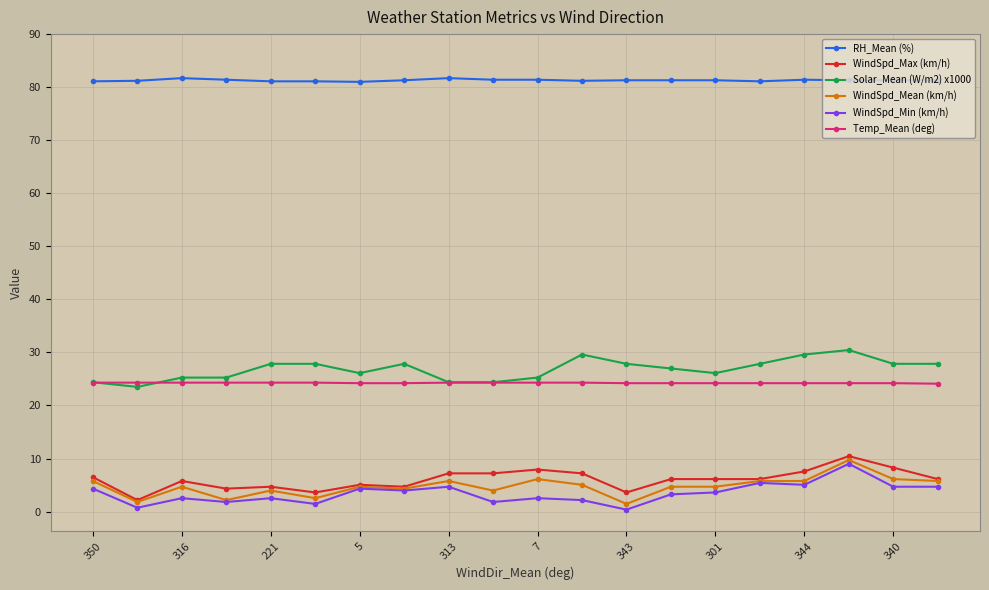

At how many categories does at least one series exceed 80?

20